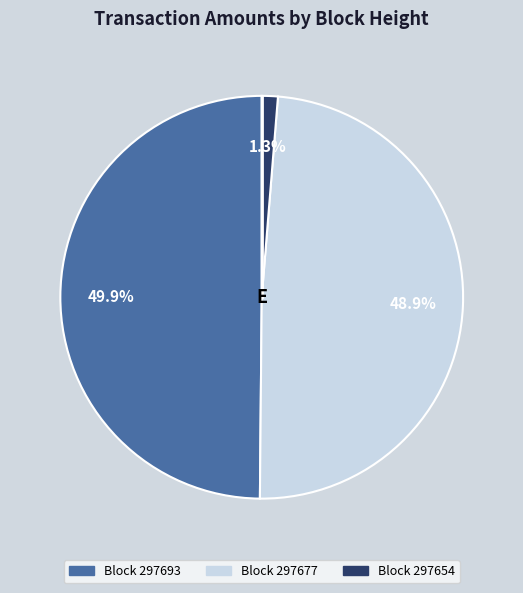

Is there any slice that represents more than half of the pie?

No